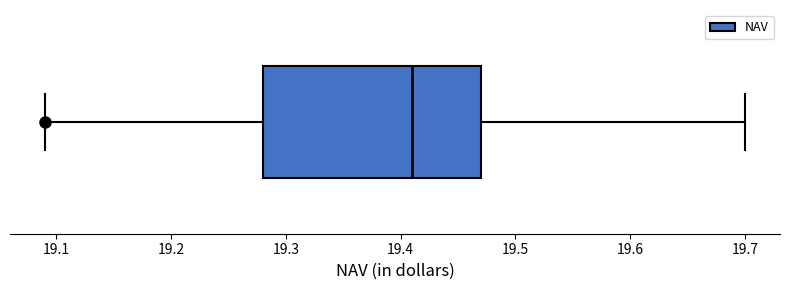

Where does the right whisker of the box end on the x-axis? The values are not printed on the chart, so give them approximately, as read against the axis.

19.70